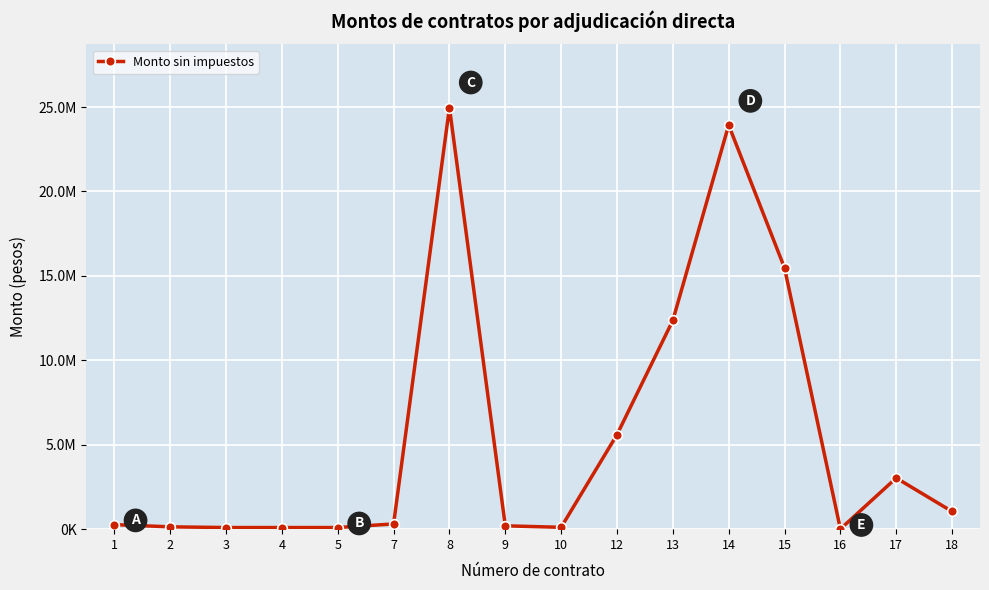

Does the chart have visible grid lines?

Yes